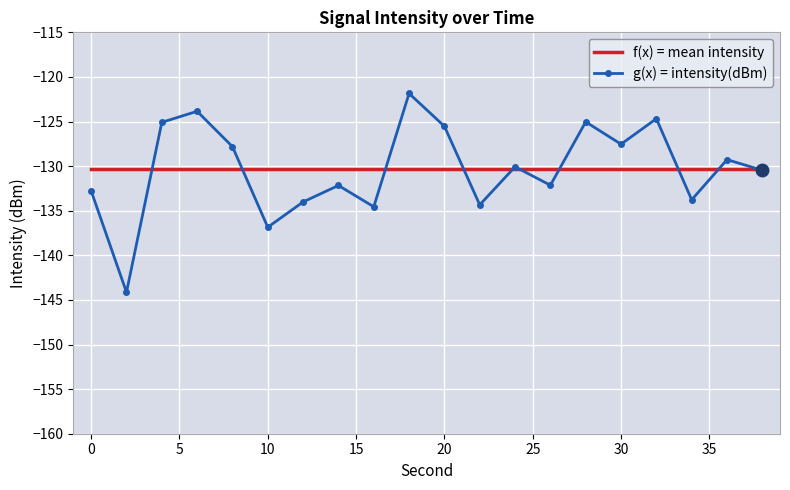

What is the maximum value shown in the chart?

-121.9